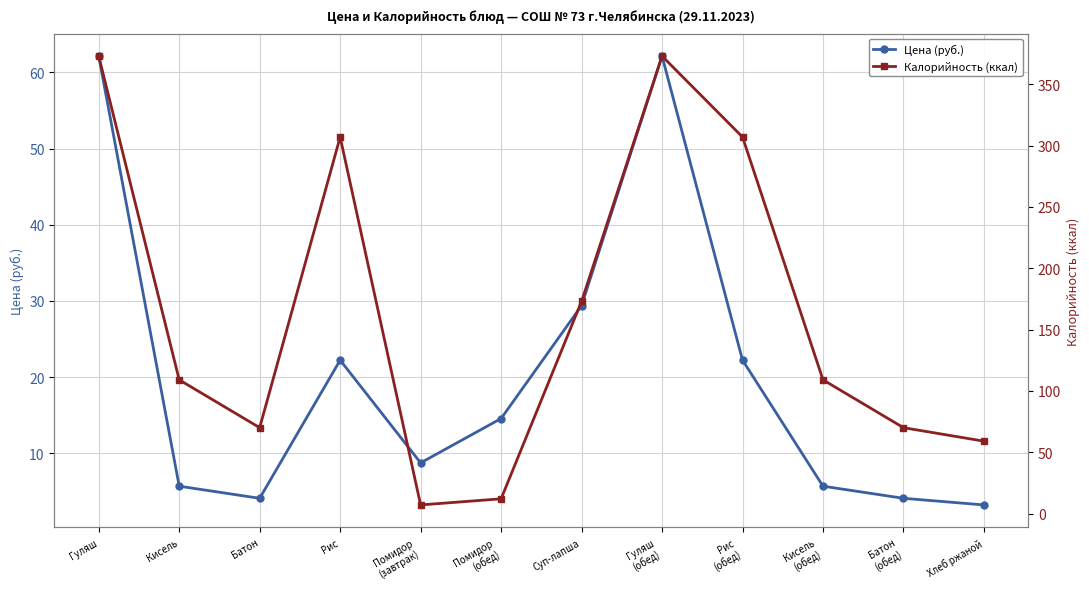

Does the chart display data point markers on the line(s)?

Yes